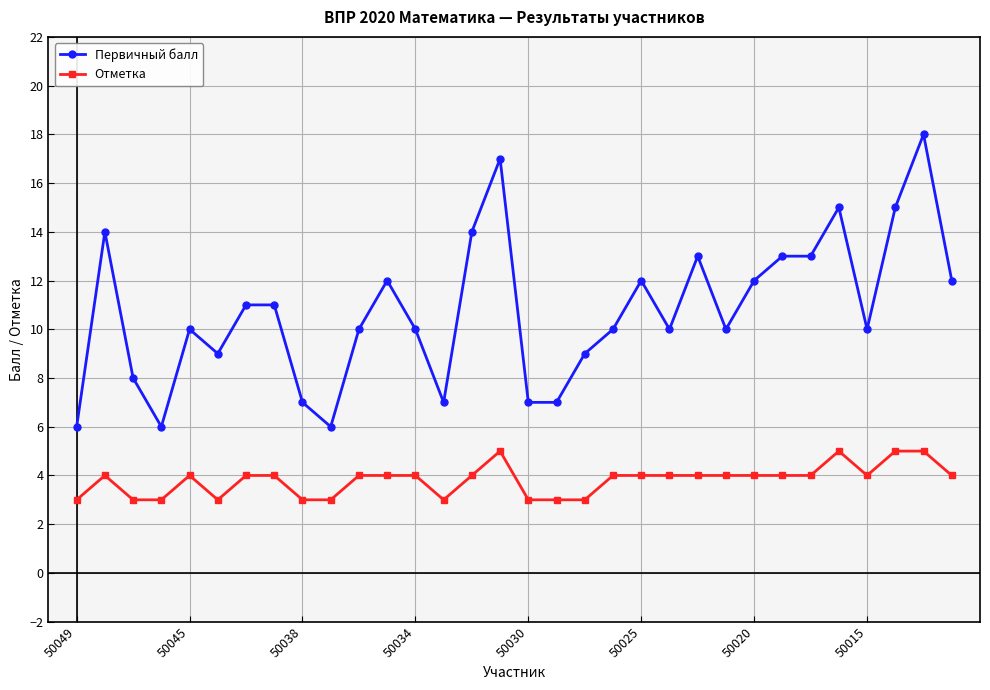

What is the average value of the Отметка series?

4